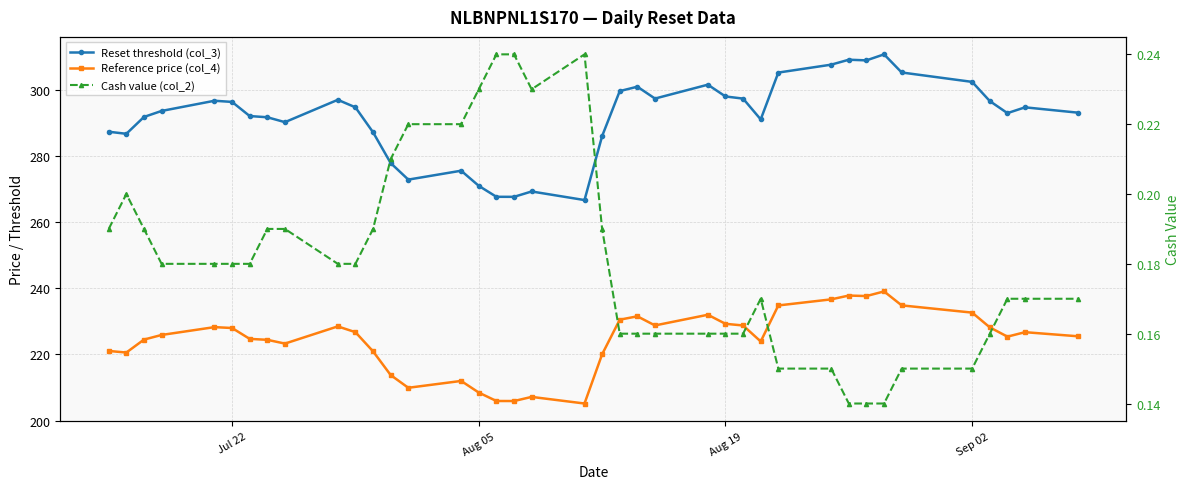

What is the minimum value shown in the chart?

0.1